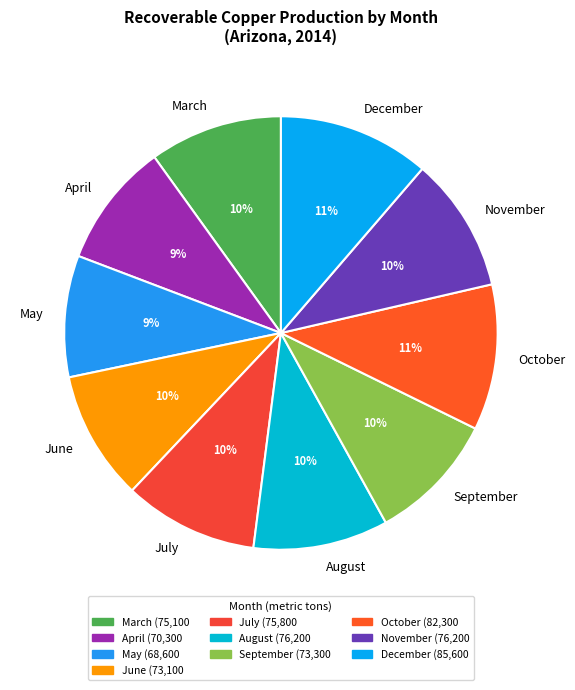

What is the ratio of the value at June to the value at March?

1.0